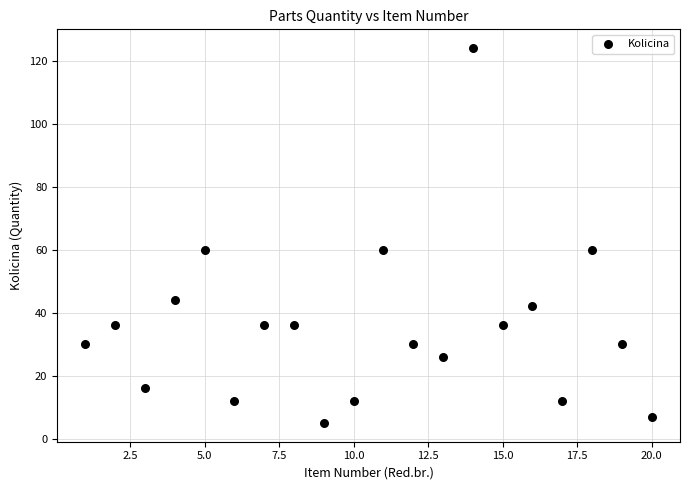

What is the range of Y values (max minus min)?

119